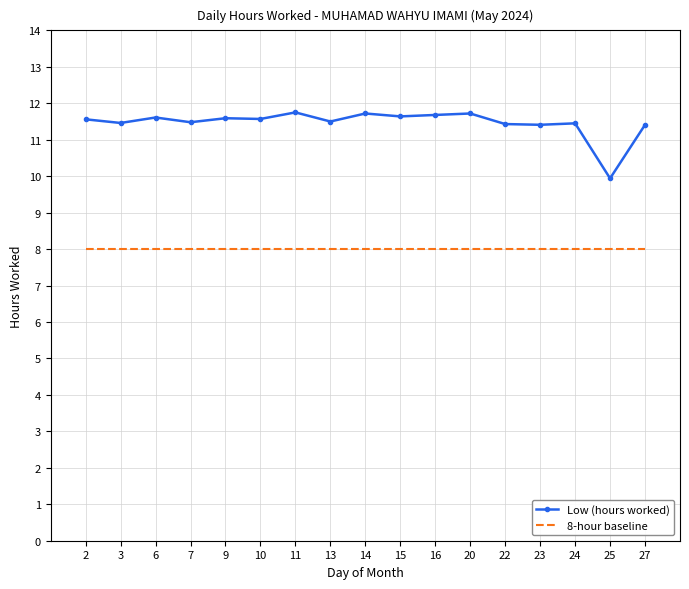

True or false: 8-hour baseline and Low (hours worked) intersect in this chart.

False